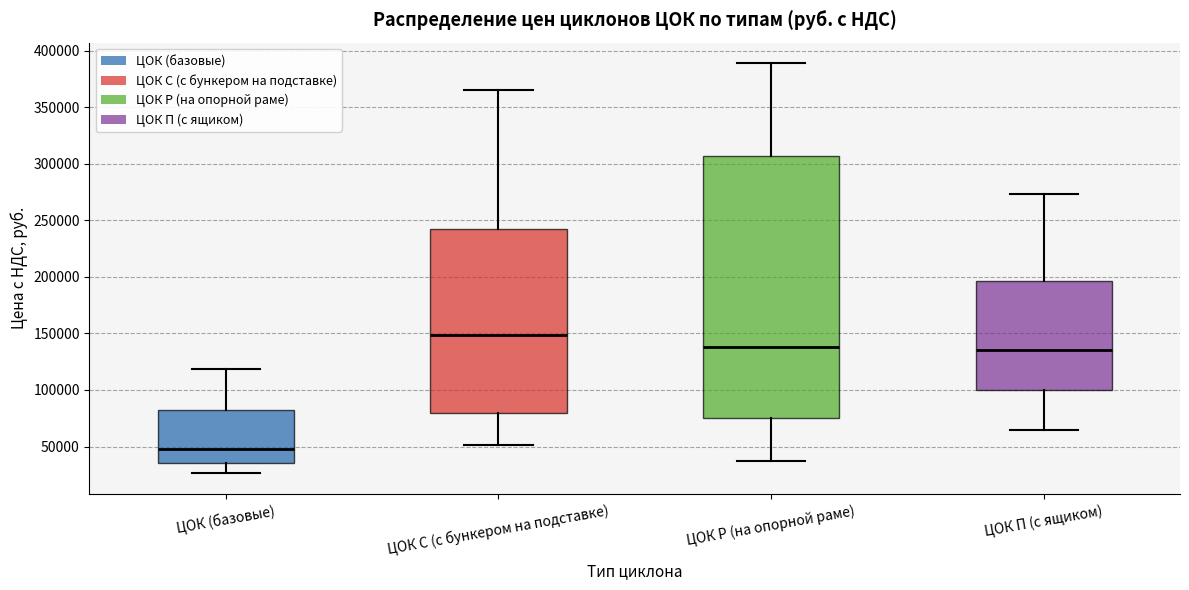

Which box's median line is the lowest?

ЦОК (базовые)